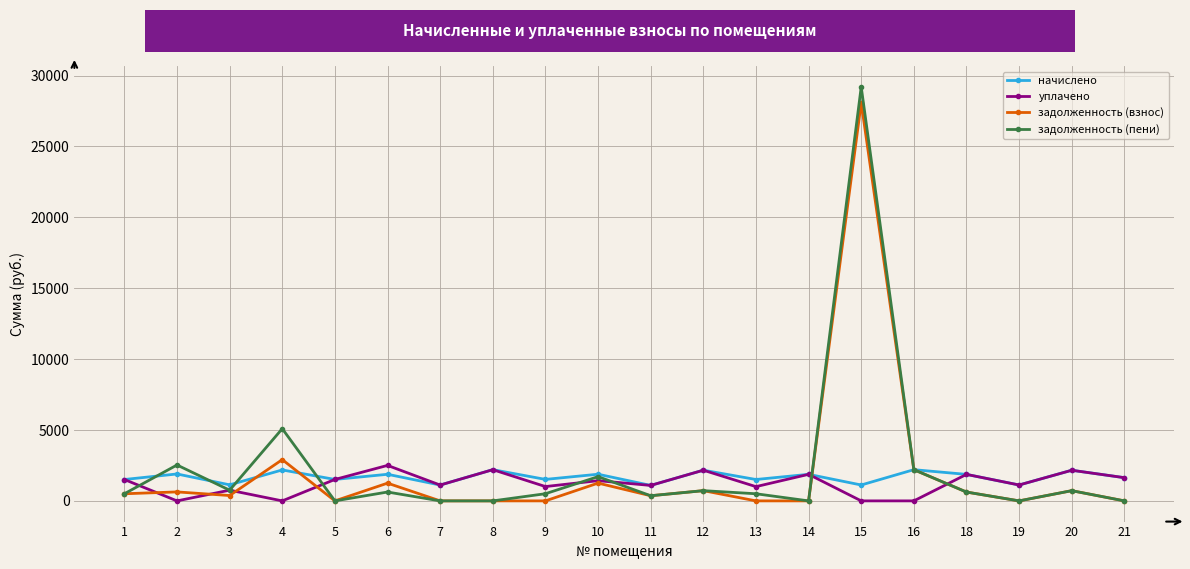

Rank the series by their average value, from highest to lowest.

задолженность (пени), задолженность (взнос), начислено, уплачено